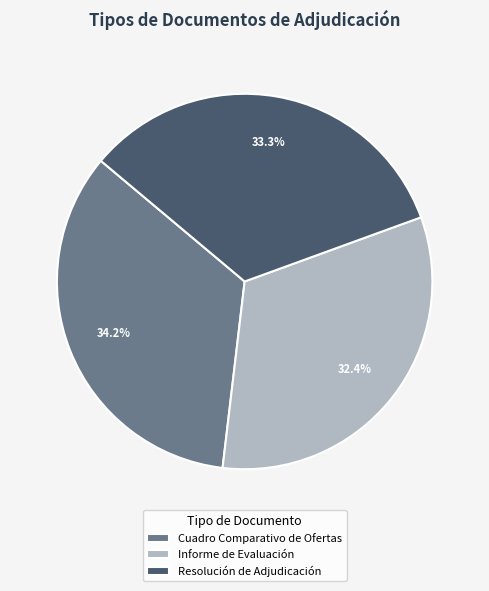

Is there any slice that represents more than half of the pie?

No